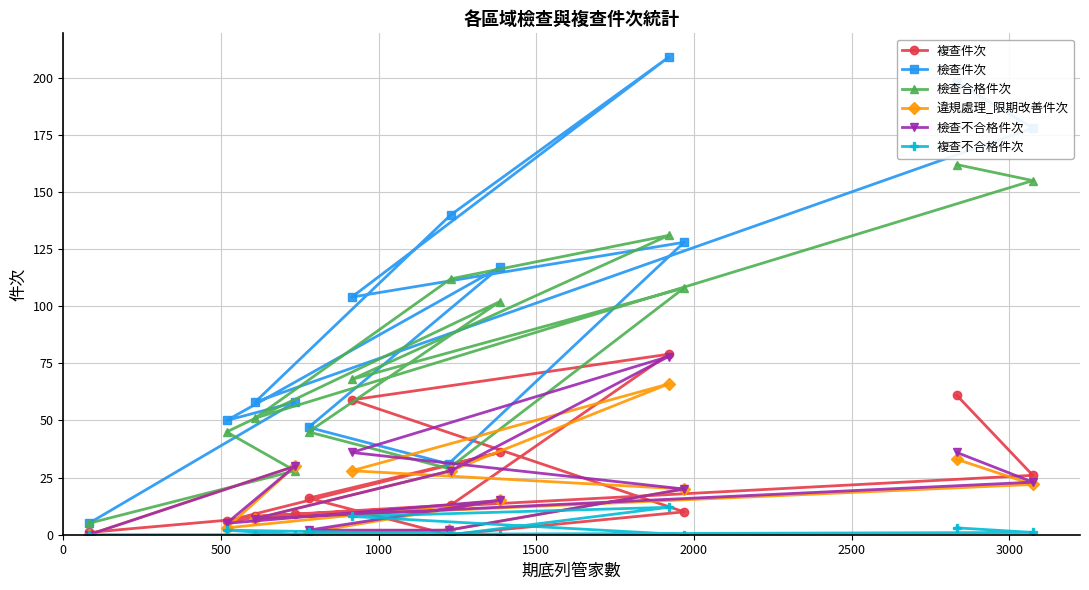

What is the maximum value shown in the chart?

209